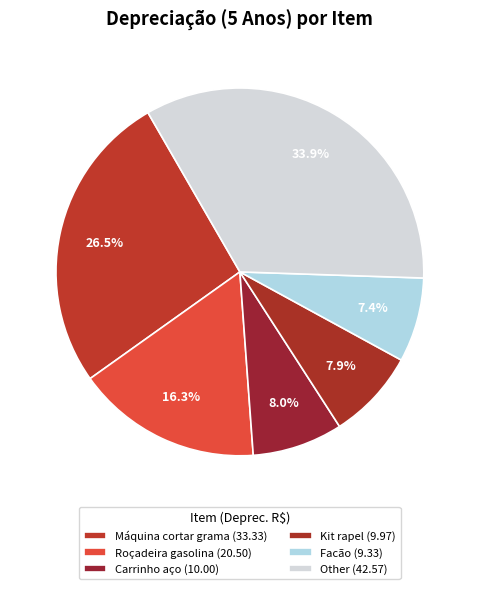

Count the number of slices in the pie.

6